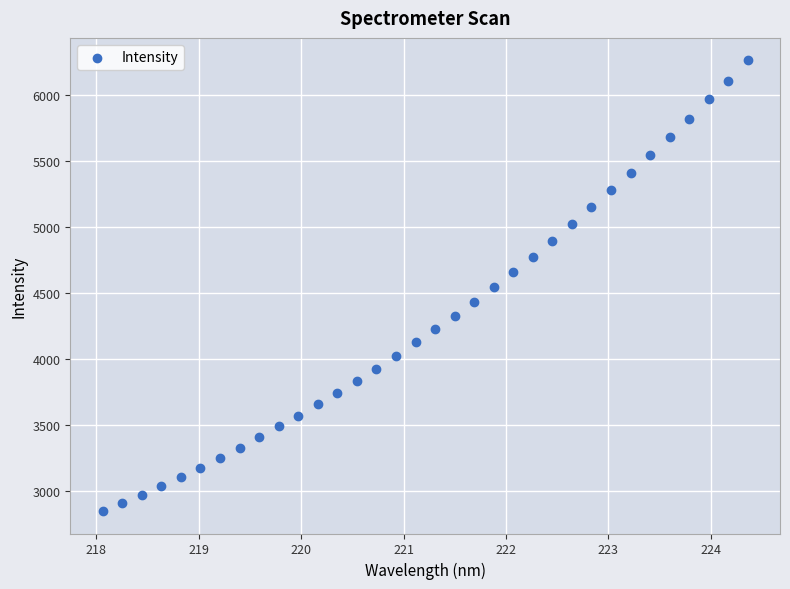

What is the range of Y values (max minus min)?

3415.2